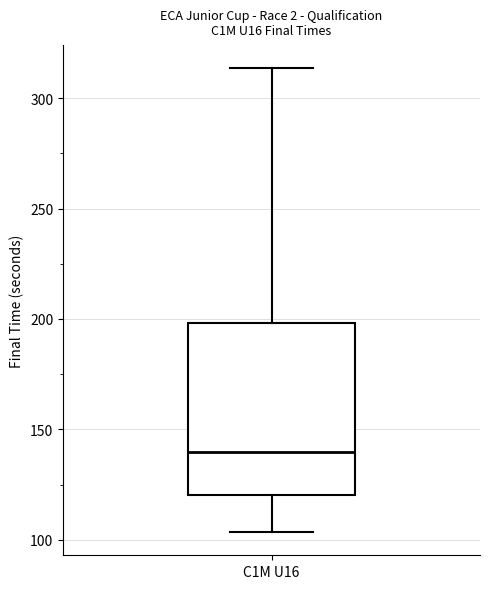

Transcribe this box plot: give where the median line is, the range the box spans, and where the two whiskers end, as read against the y-axis. The values are not printed on the chart, so give them approximately, as read against the axis.

median 140, box 120 to 200, whiskers 105 to 315